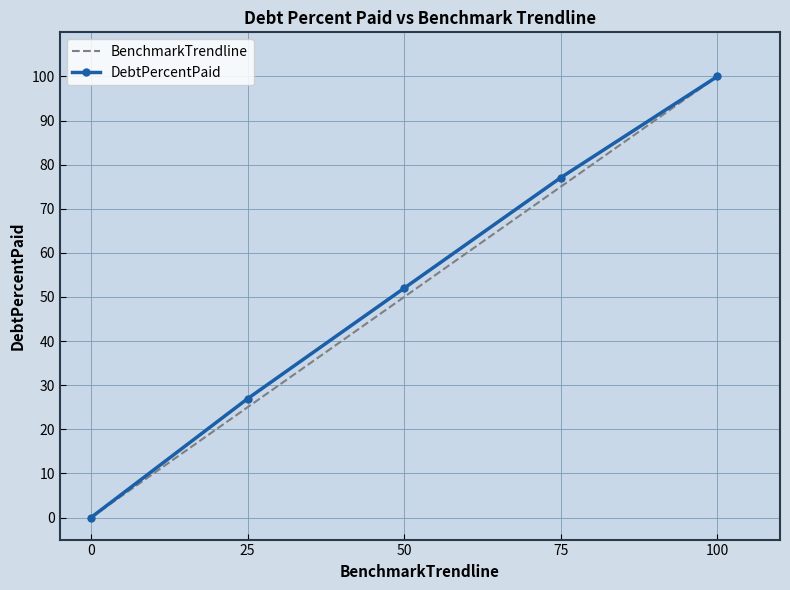

What is the difference between the maximum and second lowest values in the DebtPercentPaid series?

73.1